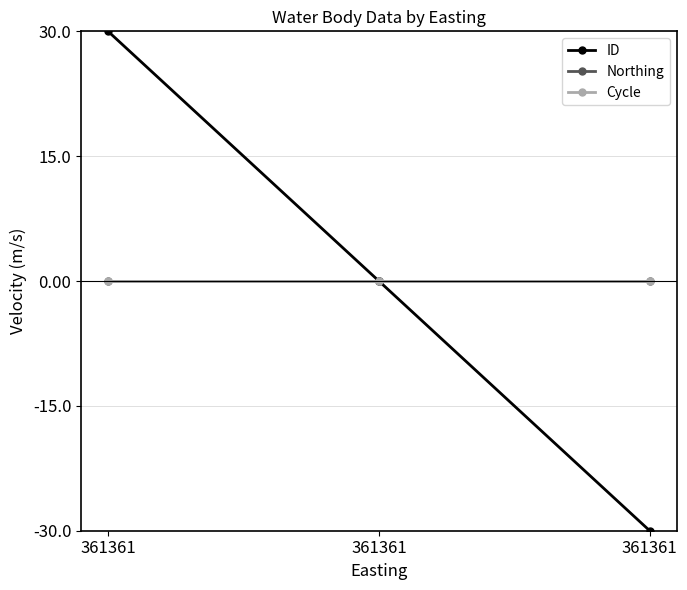

Is this an area chart (filled region under the line)?

No